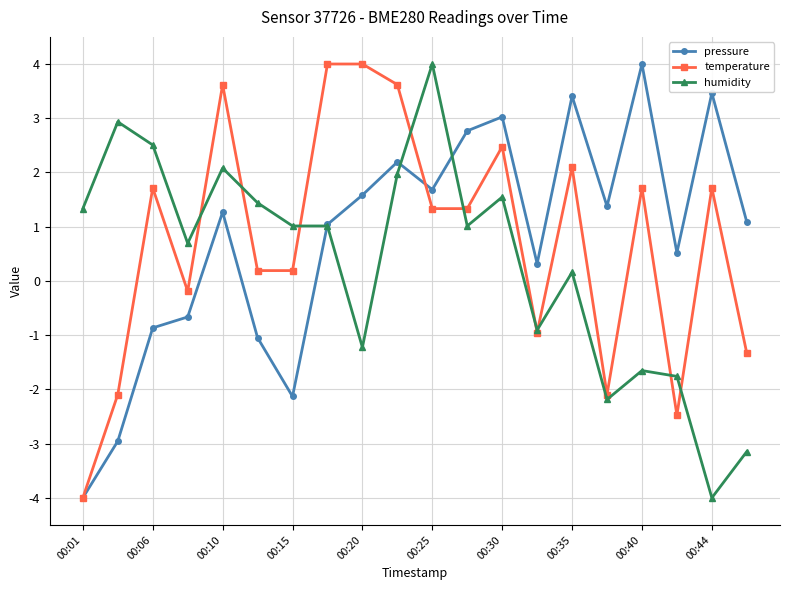

Reading left to right, transcribe all the data shown in this chart.

pressure: -4.0	-3.0	-0.9	-0.7	1.3	-1.0	-2.1	1.0	1.6	2.2	1.7	2.8	3.0	0.3	3.4	1.4	4.0	0.5	3.5	1.1
temperature: -4.0	-2.1	1.7	-0.2	3.6	0.2	0.2	4.0	4.0	3.6	1.3	1.3	2.5	-1.0	2.1	-2.1	1.7	-2.5	1.7	-1.3
humidity: 1.3	2.9	2.5	0.7	2.1	1.4	1.0	1.0	-1.2	2.0	4.0	1.0	1.5	-0.9	0.2	-2.2	-1.7	-1.8	-4.0	-3.1